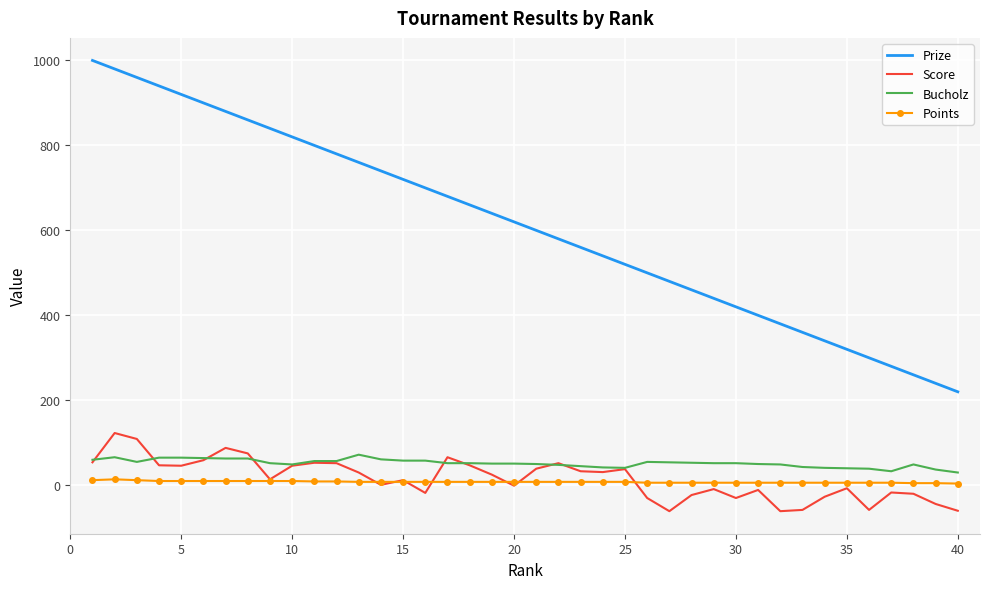

Which series has the largest total across all categories?

Prize